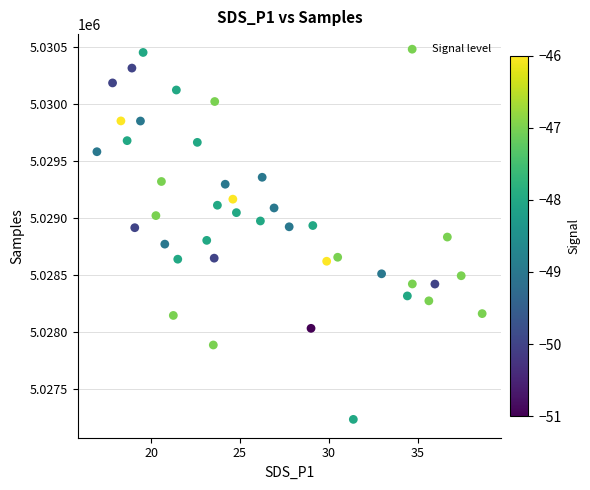

What is the range of Y values (max minus min)?

3216